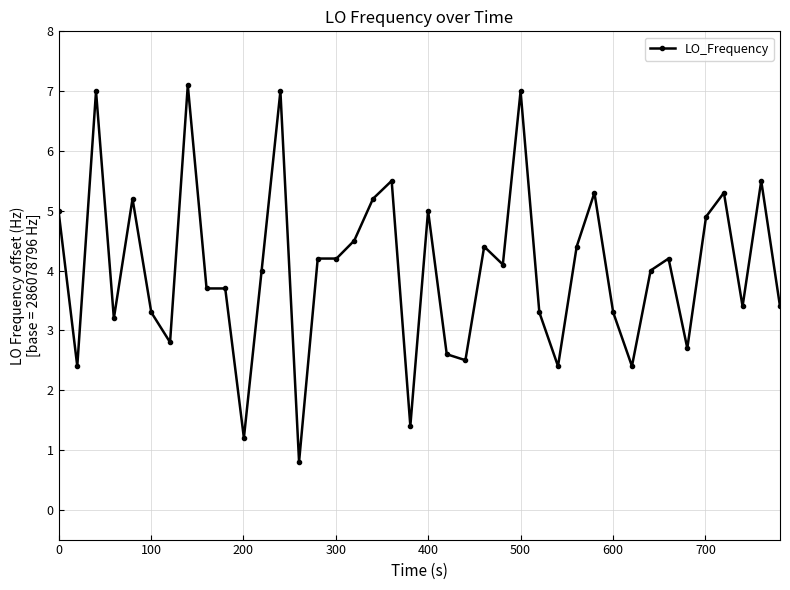

What is the value of the 32nd point from the left?

2.4